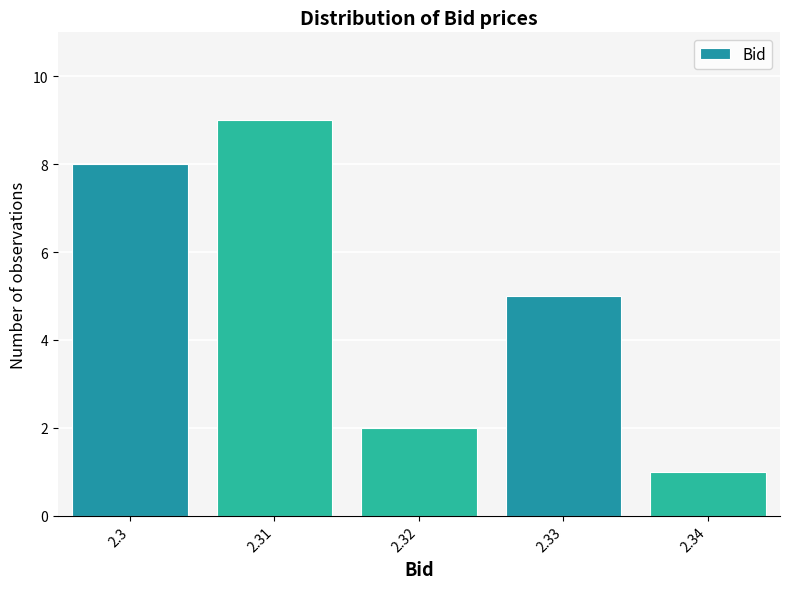

Reading left to right, extract all data points from this chart.

8	9	2	5	1